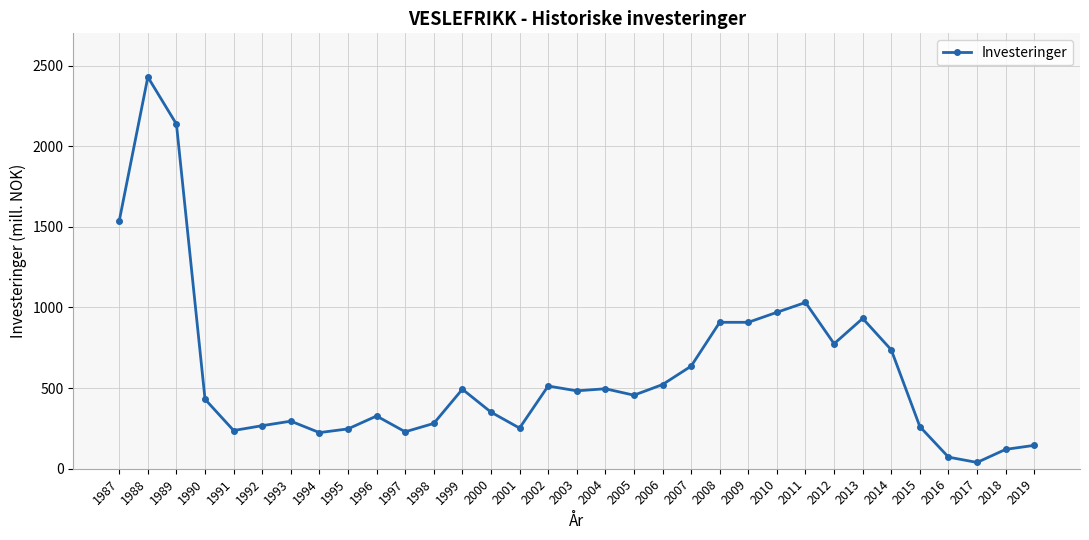

At which label does the data first exceed 456?

1987